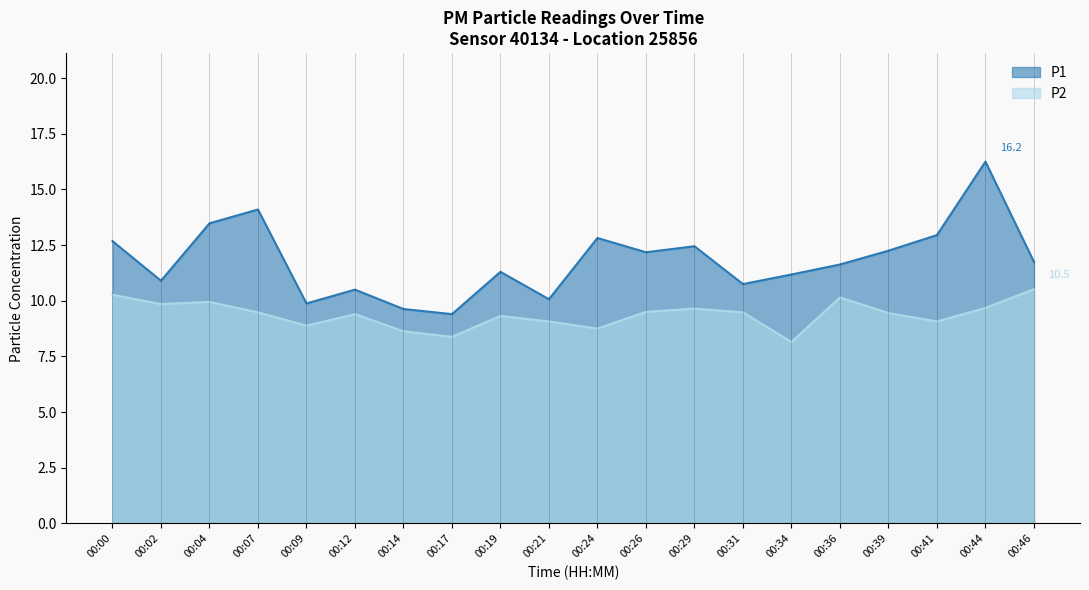

Does the chart display data point markers on the line(s)?

No